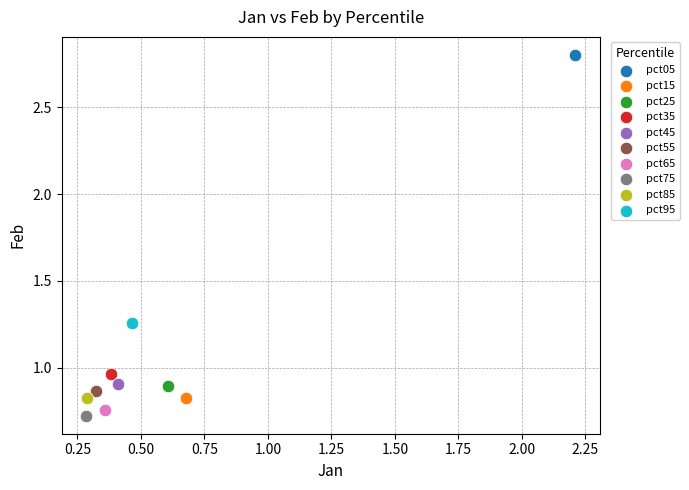

What are all the series names shown in the legend?

pct05, pct15, pct25, pct35, pct45, pct55, pct65, pct75, pct85, pct95